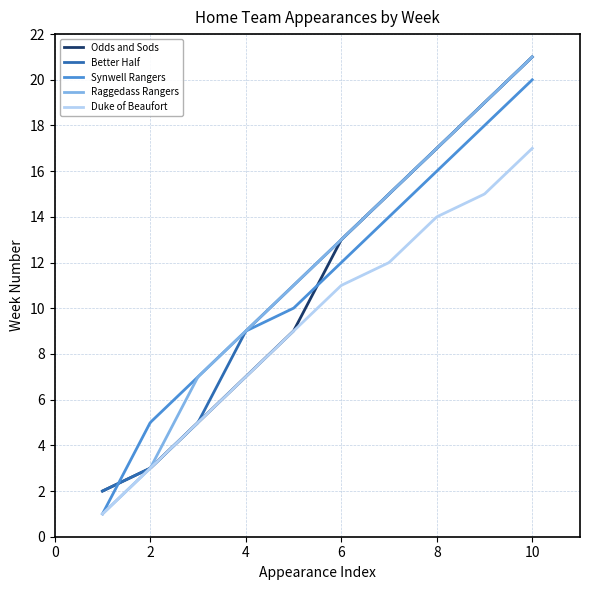

What is the smallest value displayed?

1.0